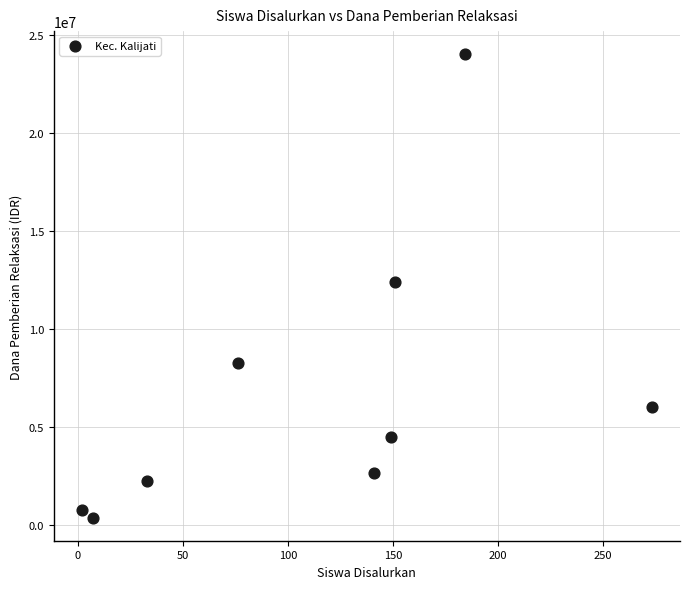

What is the average Y value?

6791667